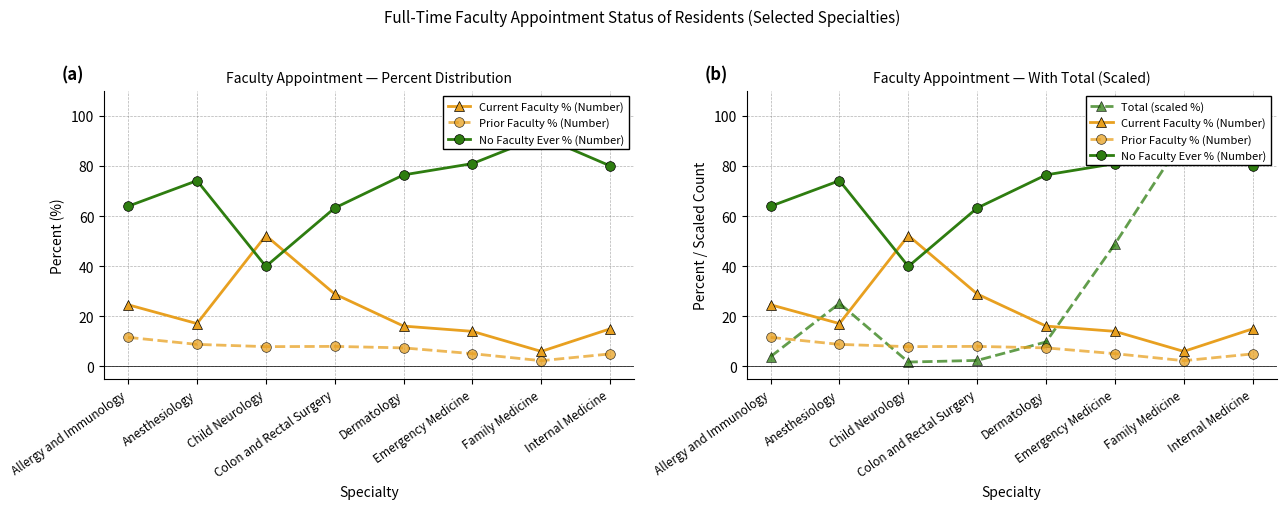

At which category is the sum across all series the highest?

Internal Medicine